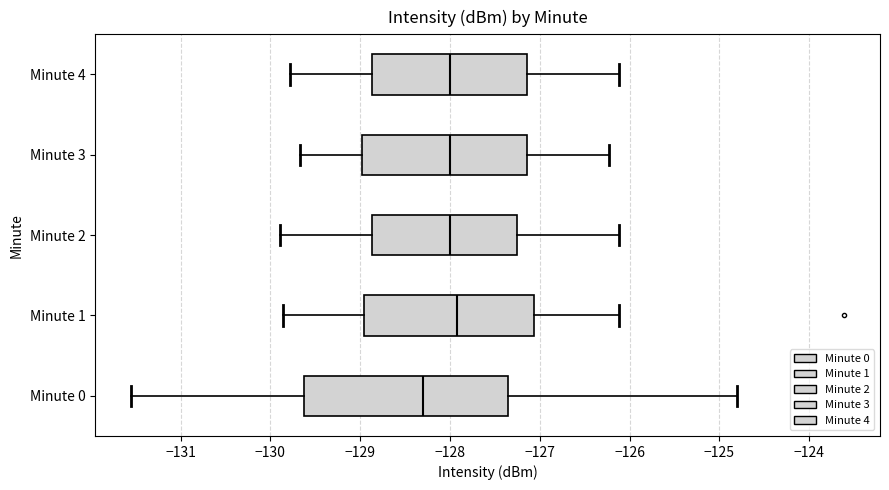

Where is the left edge of the box for Minute 1 on the x-axis? The values are not printed on the chart, so give them approximately, as read against the axis.

-129.0